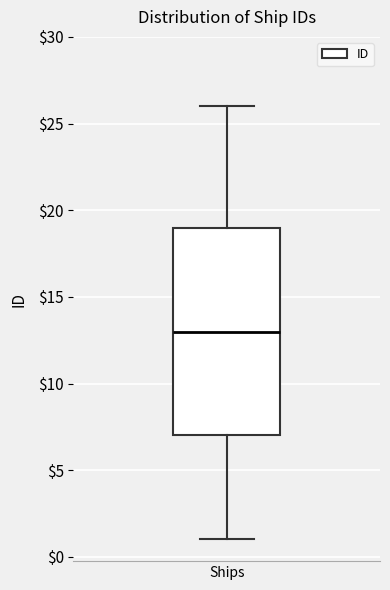

Transcribe this box plot: give where the median line is, the range the box spans, and where the two whiskers end, as read against the y-axis. The values are not printed on the chart, so give them approximately, as read against the axis.

median 13, box 7 to 19, whiskers 1 to 26